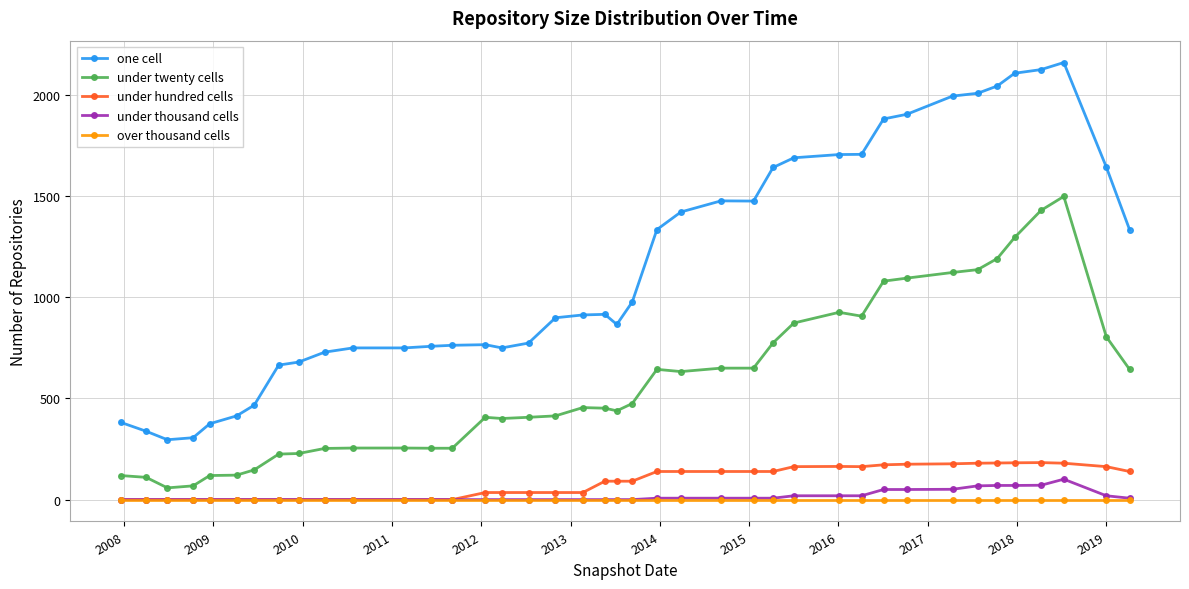

Which series has the largest total across all categories?

one cell